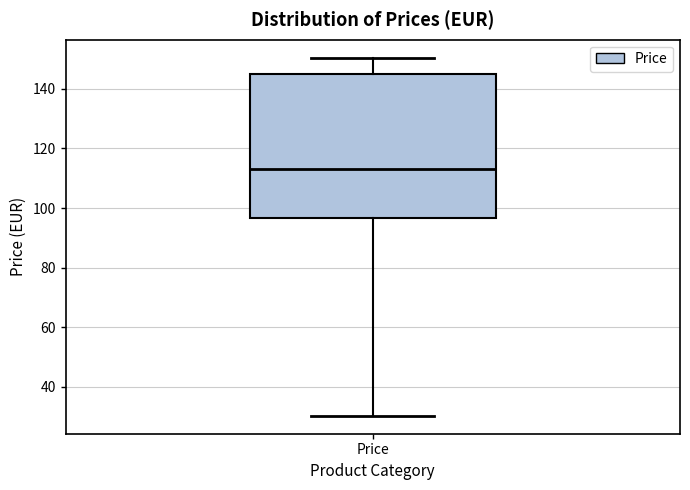

Read this box plot against the y-axis: the position of the median line, the range covered by the box, and the ends of both whiskers. The values are not printed on the chart, so give them approximately, as read against the axis.

median 112, box 96 to 144, whiskers 30 to 150